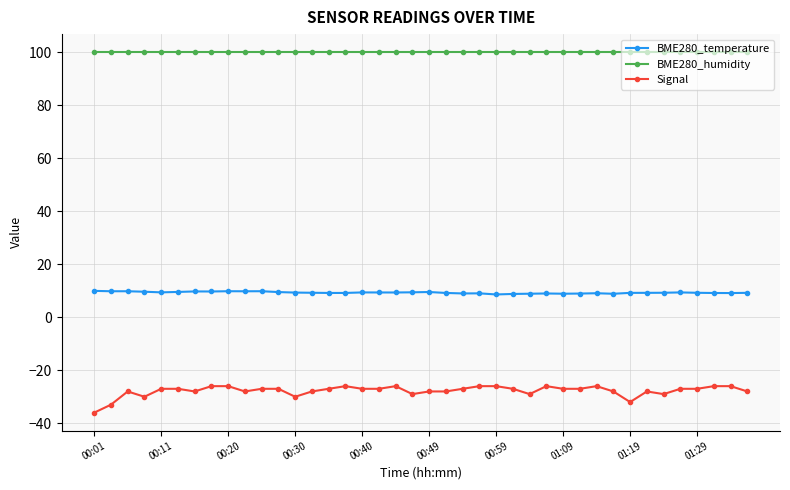

What is the value of the BME280_humidity point at the 1st from the left?

100.0